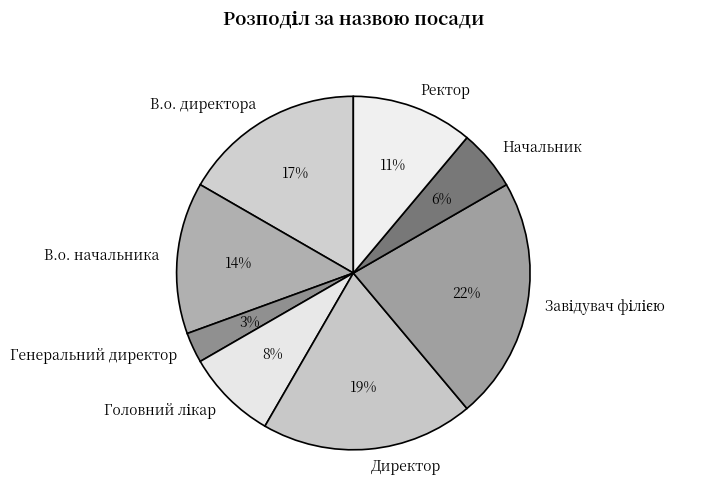

Does Ректор account for over 50% of the chart?

No